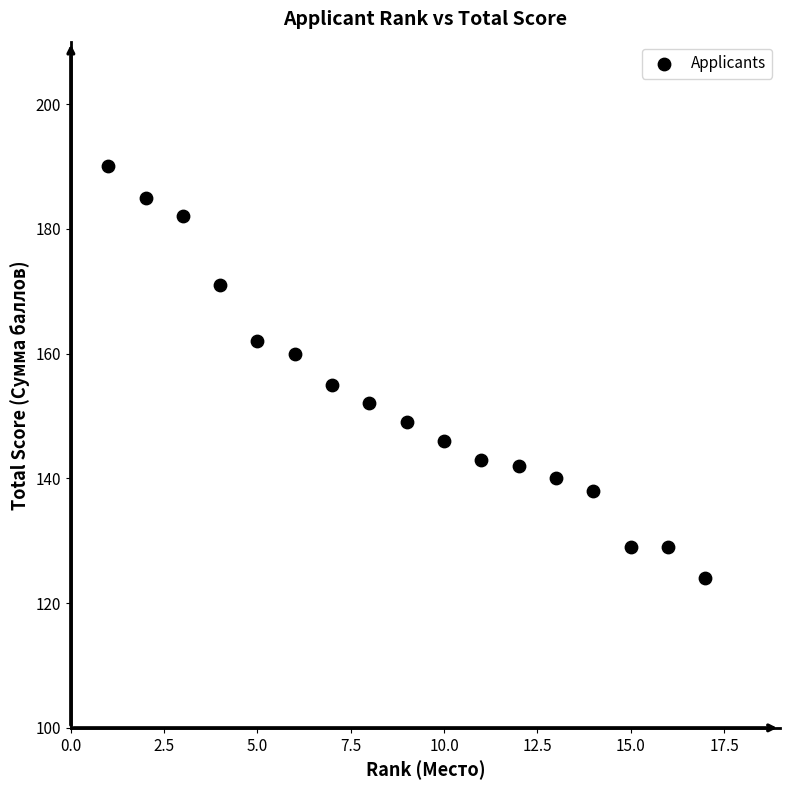

What is the range of X values (max minus min)?

16